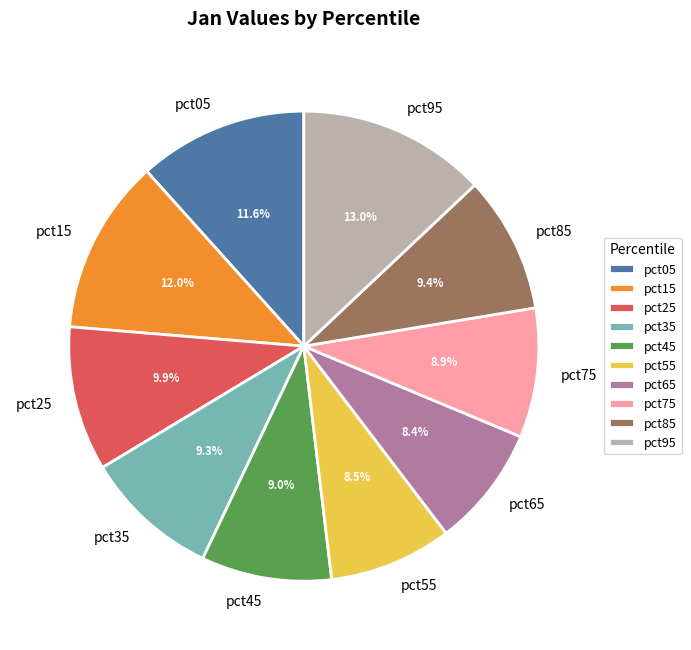

To the nearest percent, what is the average slice percentage?

10%